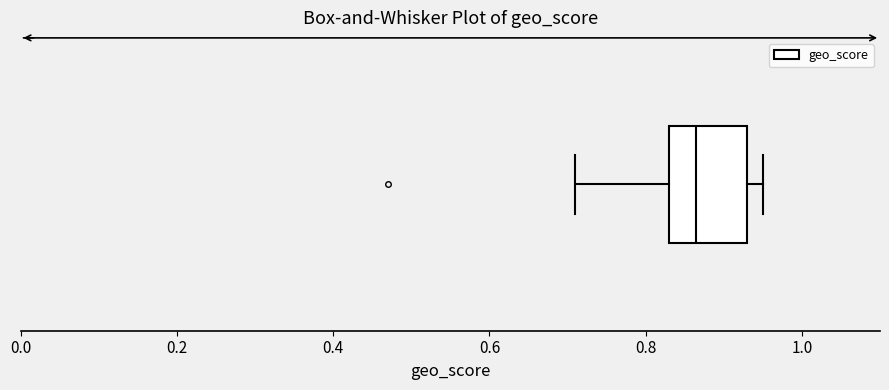

Transcribe this box plot: give where the median line is, the range the box spans, and where the two whiskers end, as read against the x-axis. The values are not printed on the chart, so give them approximately, as read against the axis.

median 0.86, box 0.84 to 0.94, whiskers 0.72 to 0.96